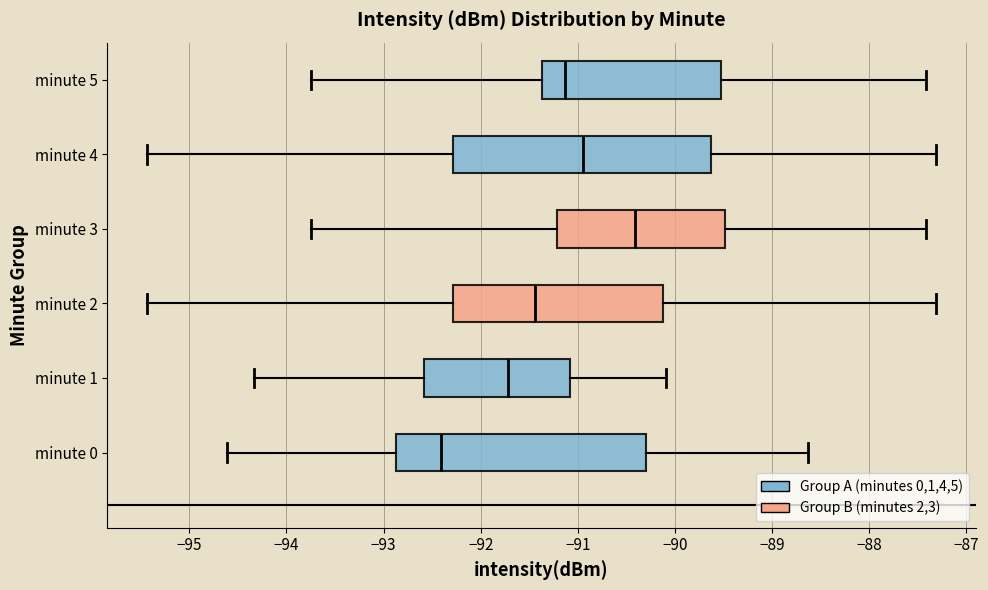

Reading bottom to top, transcribe this box plot: for each box, give where its median line is, the range the box spans, and where its two whiskers end, as read against the x-axis. The values are not printed on the chart, so give them approximately, as read against the axis.

minute 0: median -92.4, box -92.9 to -90.3, whiskers -94.6 to -88.6
minute 1: median -91.7, box -92.6 to -91.1, whiskers -94.3 to -90.1
minute 2: median -91.4, box -92.3 to -90.1, whiskers -95.4 to -87.3
minute 3: median -90.4, box -91.2 to -89.5, whiskers -93.7 to -87.4
minute 4: median -90.9, box -92.3 to -89.6, whiskers -95.4 to -87.3
minute 5: median -91.1, box -91.4 to -89.5, whiskers -93.7 to -87.4